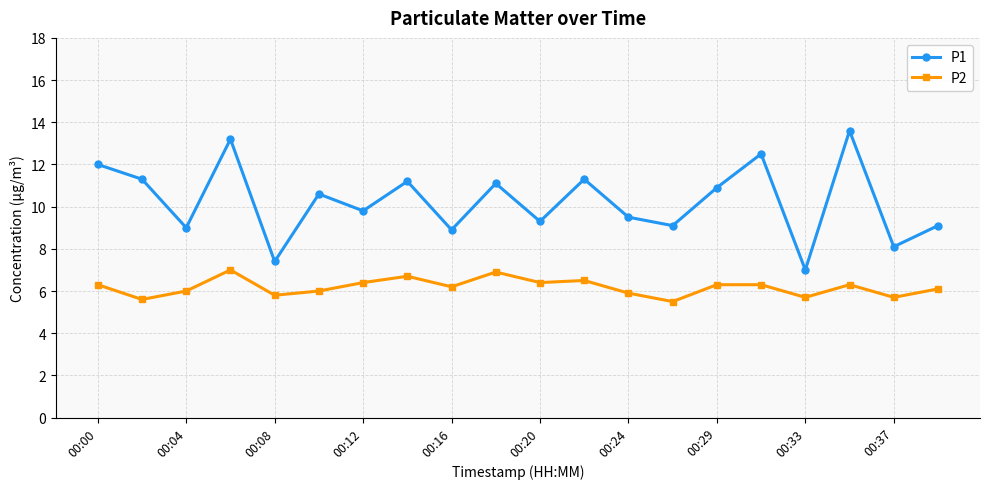

List the series in order of their peak value, highest first.

P1, P2